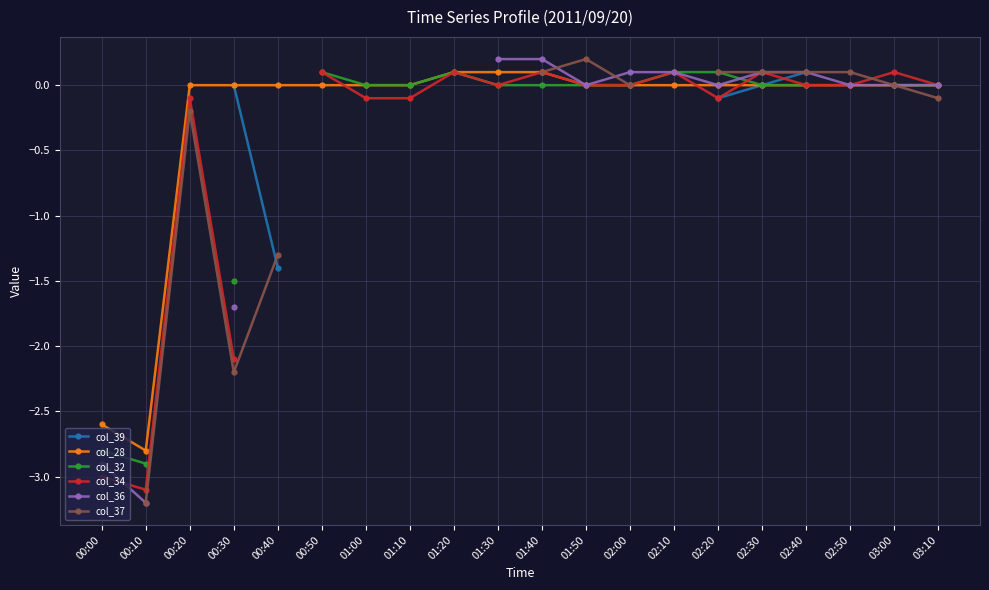

What is the lowest value of the col_36 series?

-3.2